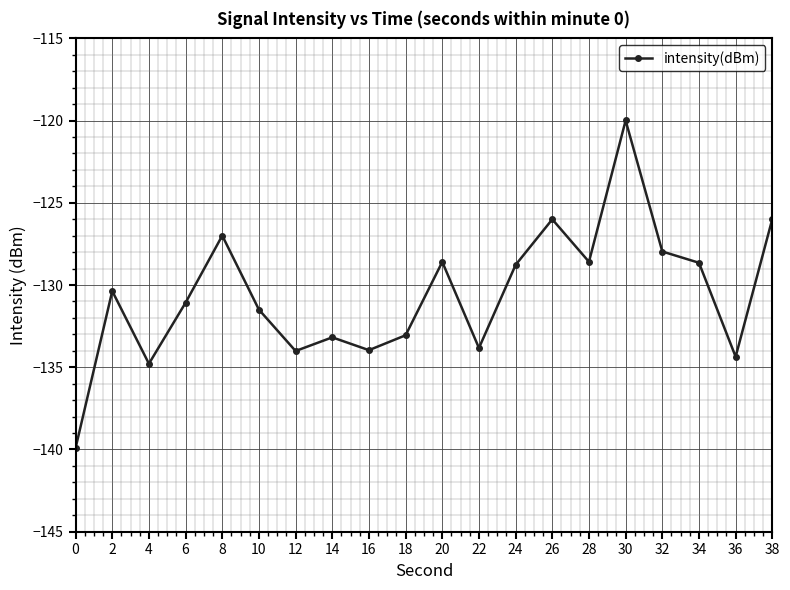

The value at 28 is -128.6. True or false?

True